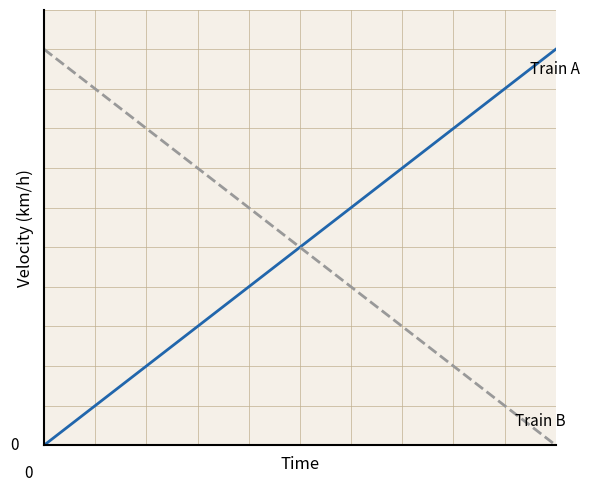

Does the chart have visible grid lines?

Yes